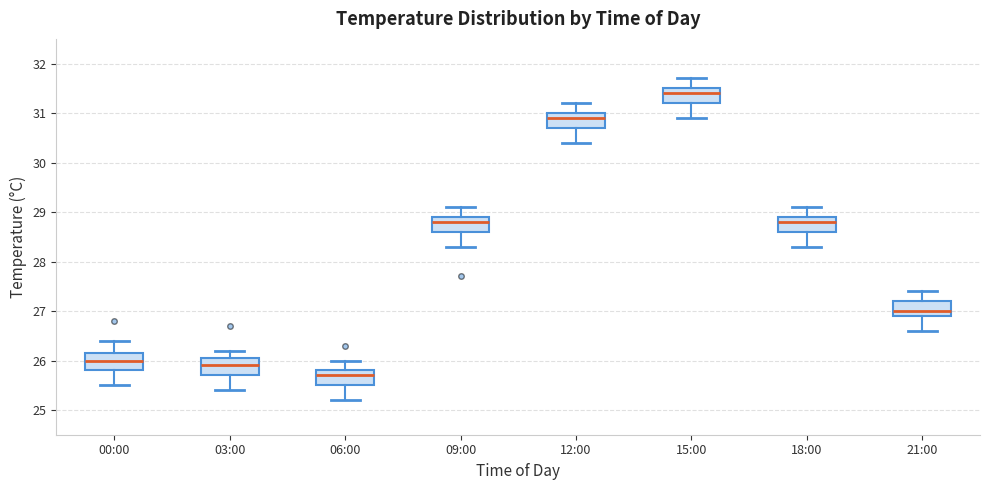

Reading left to right, transcribe this box plot: for each box, give where its median line is, the range the box spans, and where its two whiskers end, as read against the y-axis. The values are not printed on the chart, so give them approximately, as read against the axis.

00:00: median 26.0, box 25.8 to 26.2, whiskers 25.5 to 26.4
03:00: median 25.9, box 25.7 to 26.1, whiskers 25.4 to 26.2
06:00: median 25.7, box 25.5 to 25.8, whiskers 25.2 to 26.0
09:00: median 28.8, box 28.6 to 28.9, whiskers 28.3 to 29.1
12:00: median 30.9, box 30.7 to 31.0, whiskers 30.4 to 31.2
15:00: median 31.4, box 31.2 to 31.5, whiskers 30.9 to 31.7
18:00: median 28.8, box 28.6 to 28.9, whiskers 28.3 to 29.1
21:00: median 27.0, box 26.9 to 27.2, whiskers 26.6 to 27.4